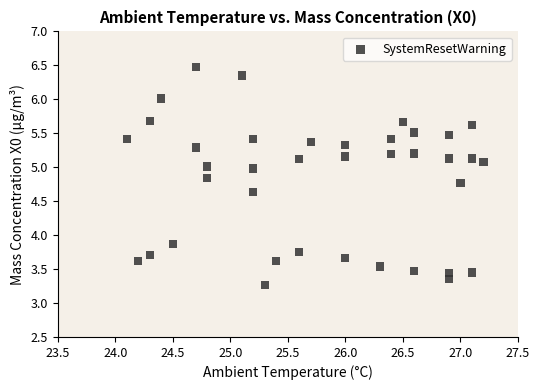

What Y value in the scatter plot is closest to 4?

3.9